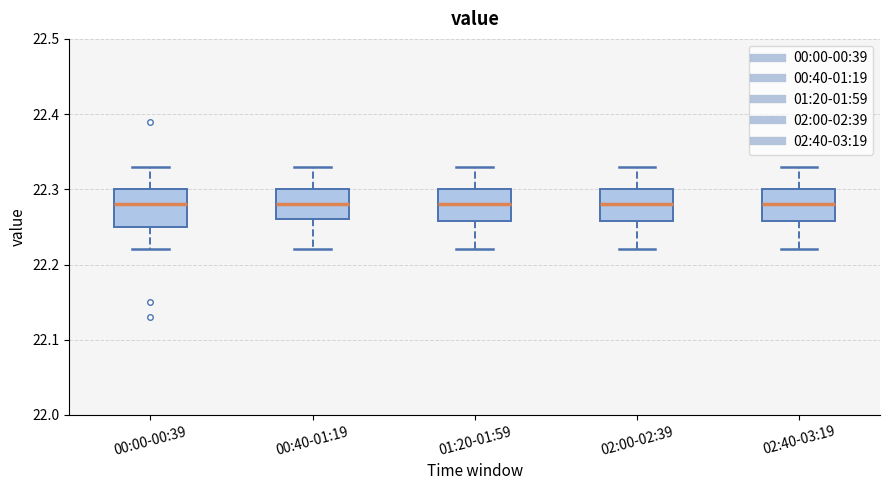

Reading left to right, read every box against the y-axis: the position of its median line, the range the box covers, and the ends of its whiskers. The values are not printed on the chart, so give them approximately, as read against the axis.

00:00-00:39: median 22.28, box 22.25 to 22.30, whiskers 22.22 to 22.33
00:40-01:19: median 22.28, box 22.26 to 22.30, whiskers 22.22 to 22.33
01:20-01:59: median 22.28, box 22.26 to 22.30, whiskers 22.22 to 22.33
02:00-02:39: median 22.28, box 22.26 to 22.30, whiskers 22.22 to 22.33
02:40-03:19: median 22.28, box 22.26 to 22.30, whiskers 22.22 to 22.33